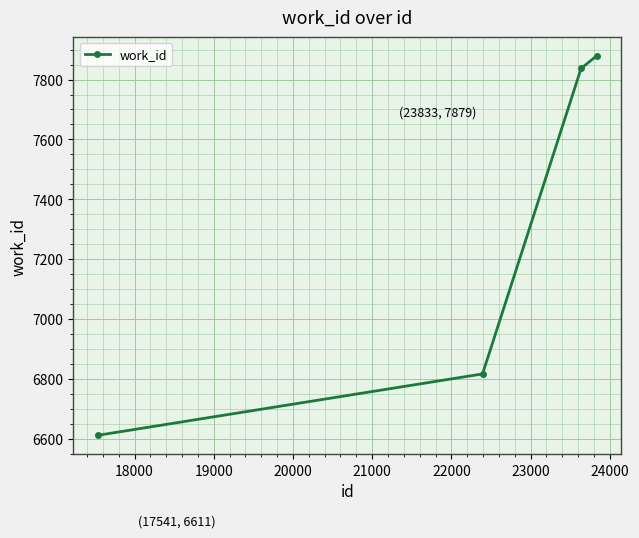

What is the value of the 1st point from the left?

6611